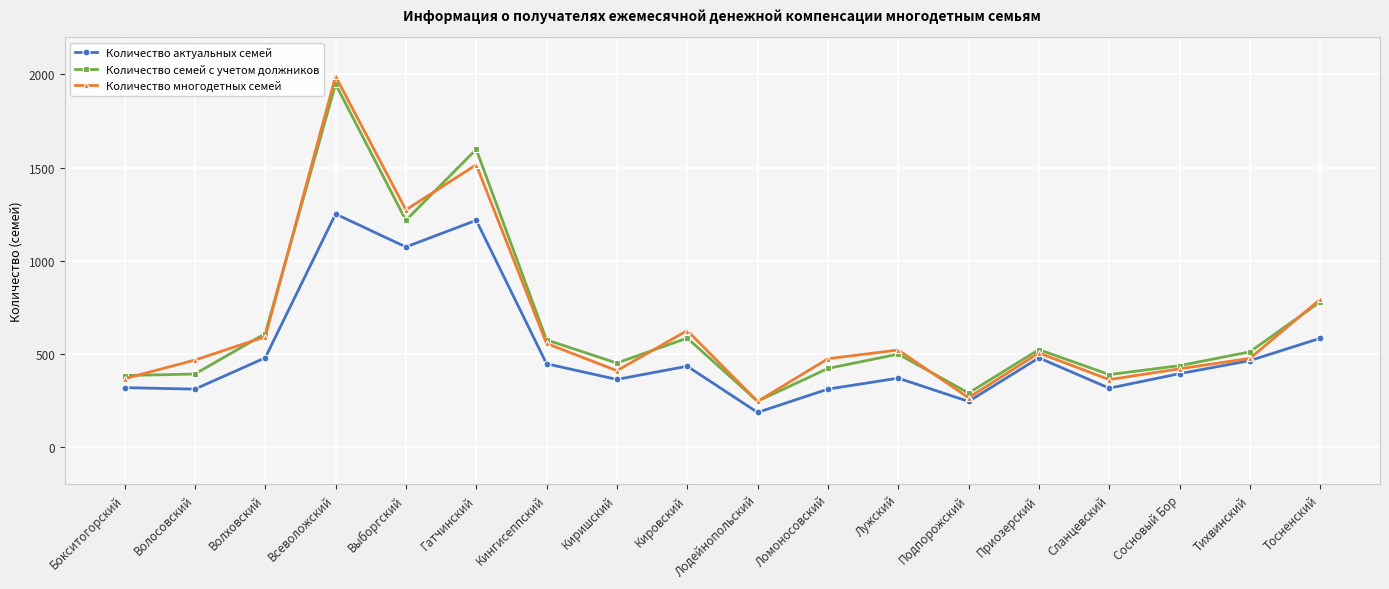

What is the approximate value of Количество семей с учетом должников at Бокситогорский, to the nearest 100?

400